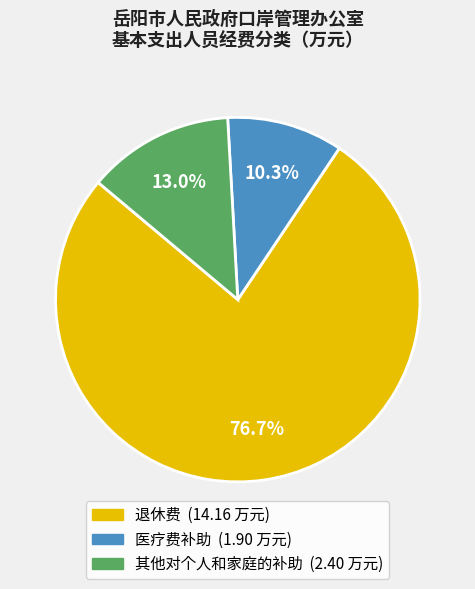

To the nearest percent, what portion does 退休费 represent?

77%